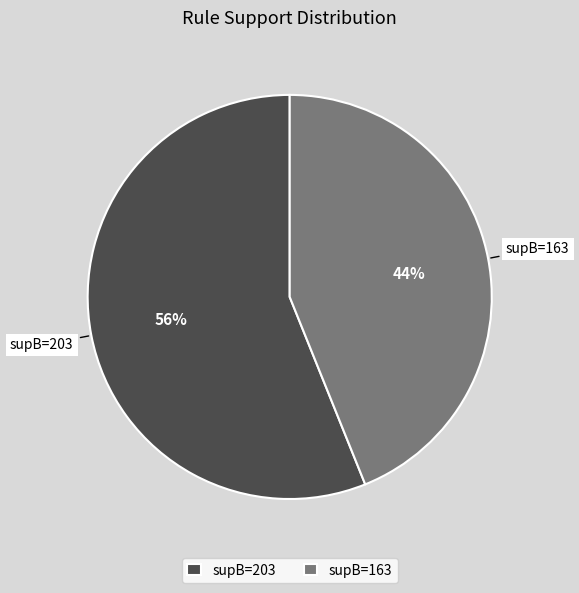

To the nearest percent, what percentage of the pie is supB=203?

56%